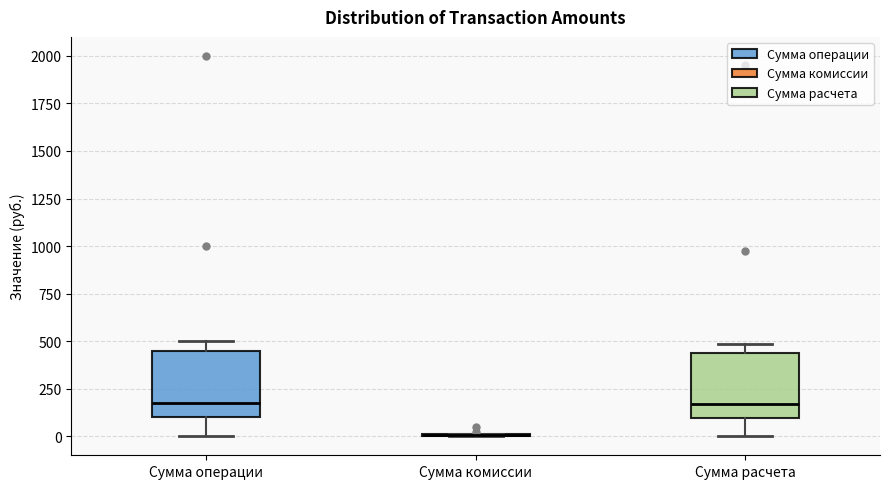

Reading left to right, transcribe this box plot: for each box, give where its median line is, the range the box spans, and where its two whiskers end, as read against the y-axis. The values are not printed on the chart, so give them approximately, as read against the axis.

Сумма операции: median 200, box 100 to 450, whiskers 0 to 500
Сумма комиссии: box collapsed to a line at 0, whiskers 0 to 0
Сумма расчета: median 150, box 100 to 450, whiskers 0 to 500